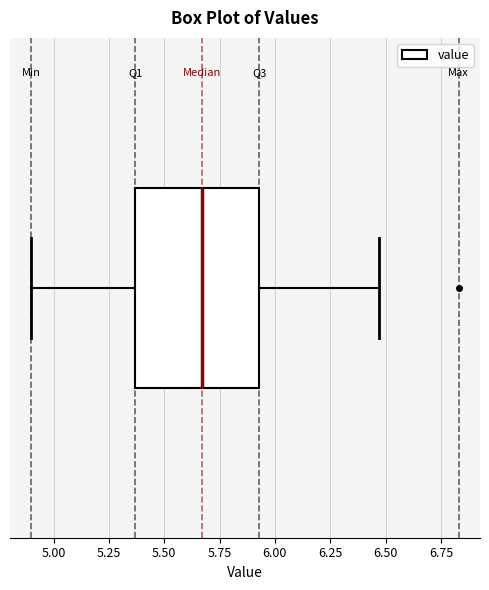

Read this box plot against the x-axis: the position of the median line, the range covered by the box, and the ends of both whiskers. The values are not printed on the chart, so give them approximately, as read against the axis.

median 5.65, box 5.35 to 5.95, whiskers 4.90 to 6.45